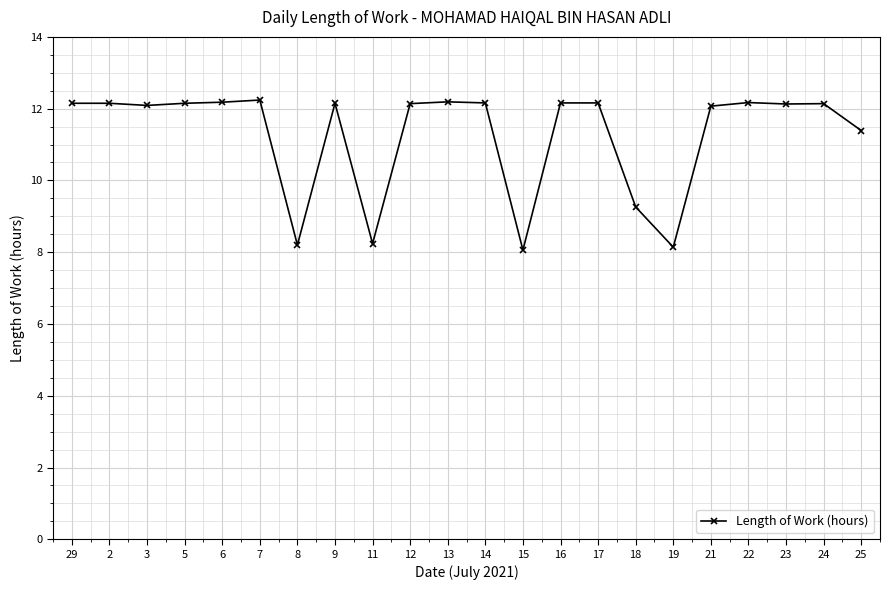

What is the label of the 18th point from the left?

21